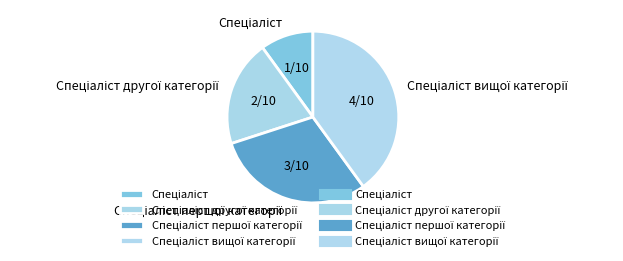

How many slices are in this pie chart?

4